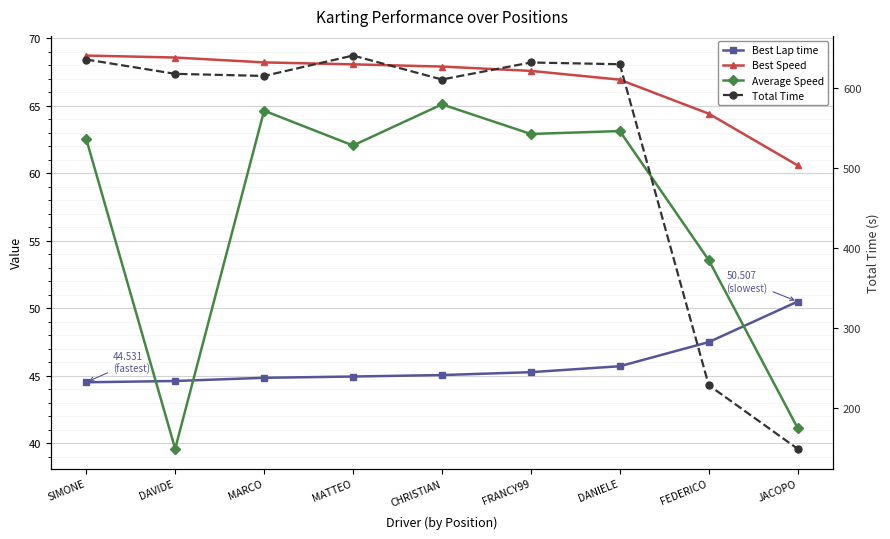

Which series changed the most between SIMONE and MARCO?

Total Time